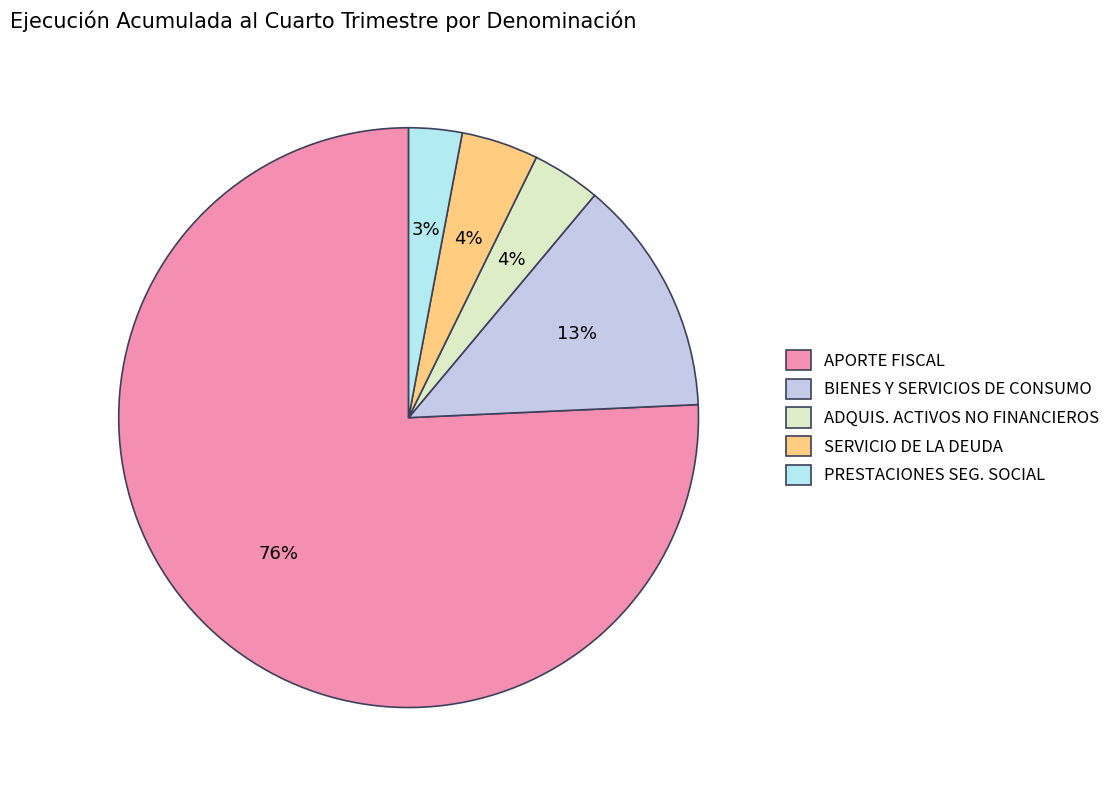

Is it true that APORTE FISCAL is 89% of the pie?

False